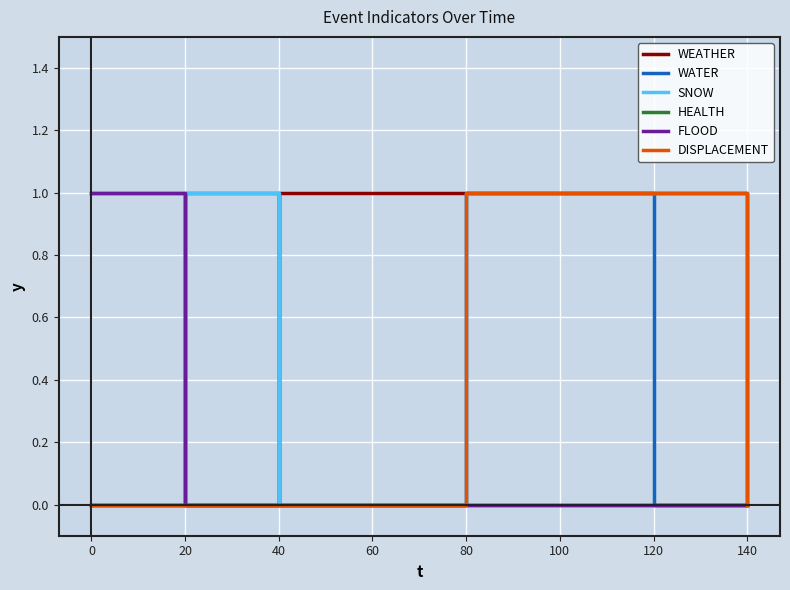

Does the chart display data point markers on the line(s)?

No